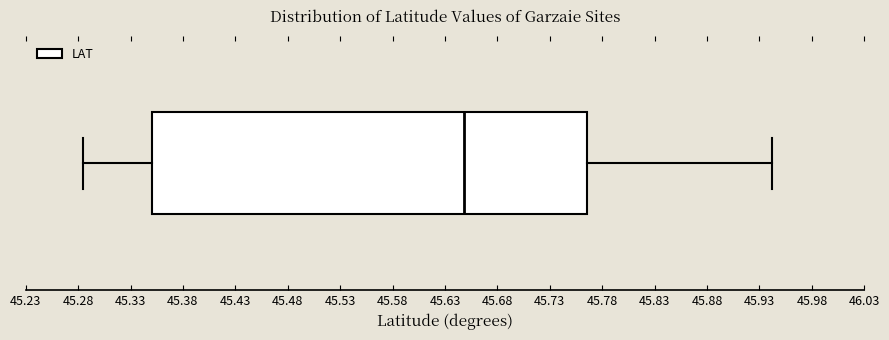

Where does the right whisker of the box end on the x-axis? The values are not printed on the chart, so give them approximately, as read against the axis.

45.940